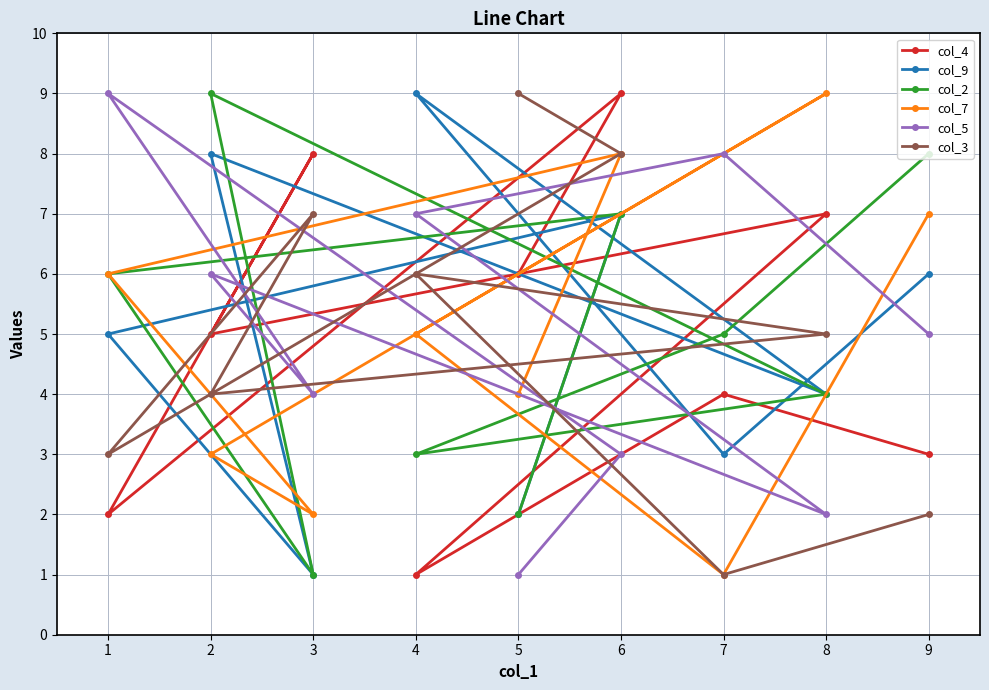

List the labels in order of col_3 value, smallest first.

7, 9, 1, 2, 8, 4, 3, 6, 5